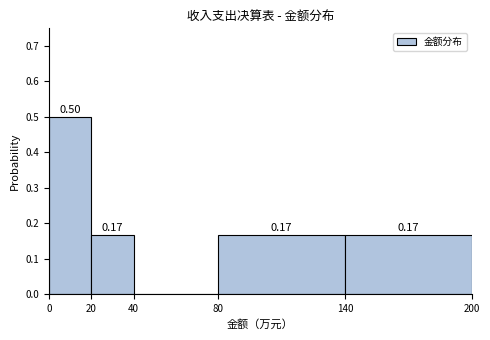

Over which range of the x-axis is the bar tallest?

0 to 20